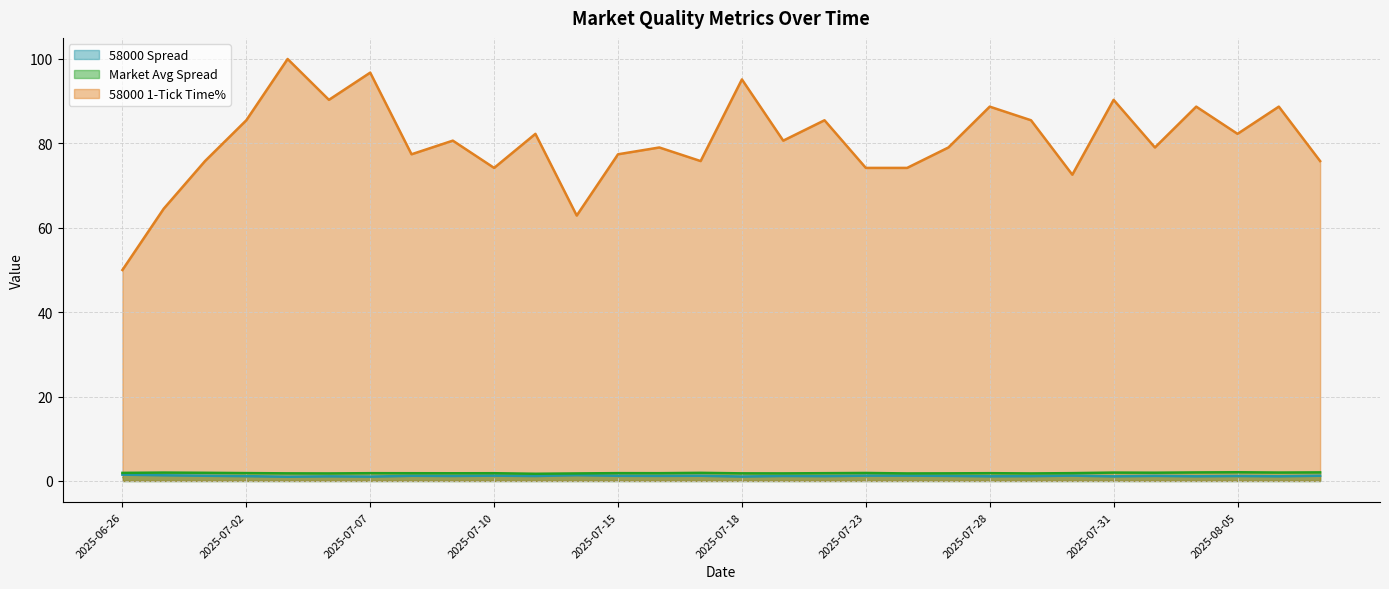

What position from the left is 2025-07-24?

20